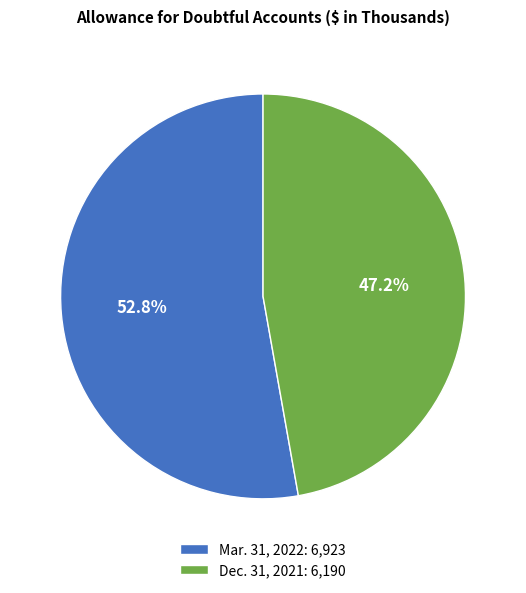

Rank the categories by value from lowest to highest.

Dec. 31, 2021, Mar. 31, 2022